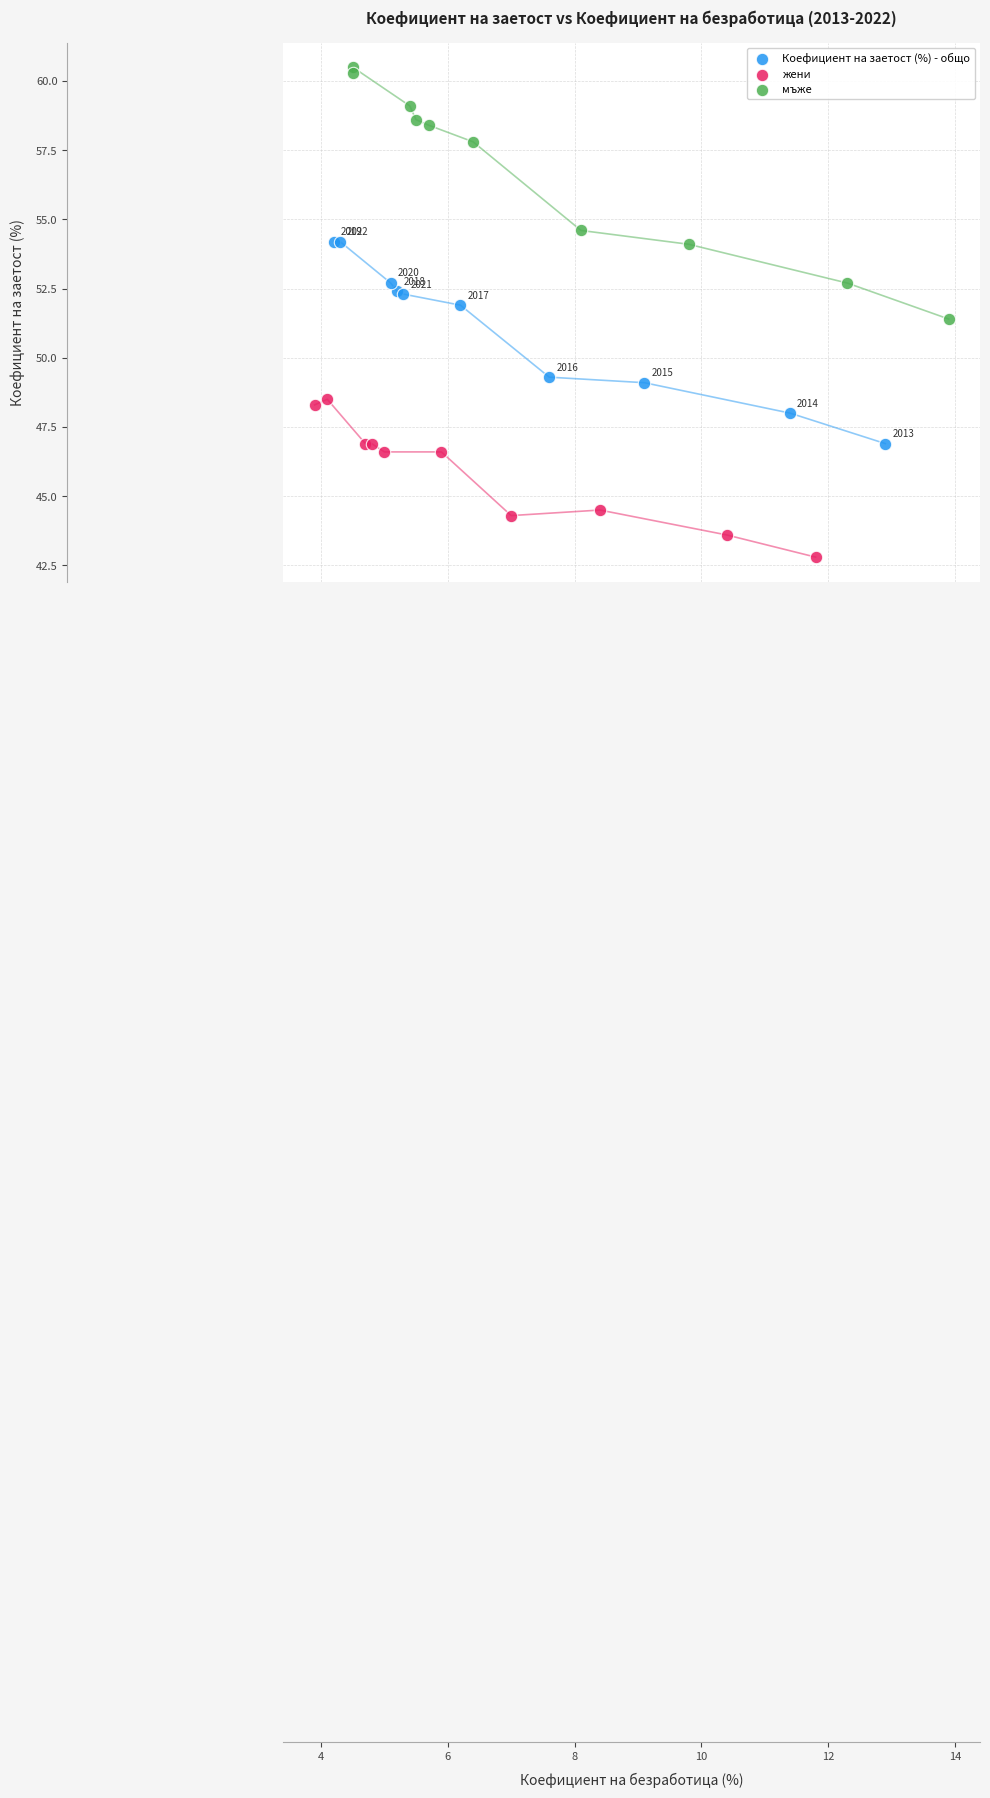

Which series reaches the maximum Y coordinate?

мъже